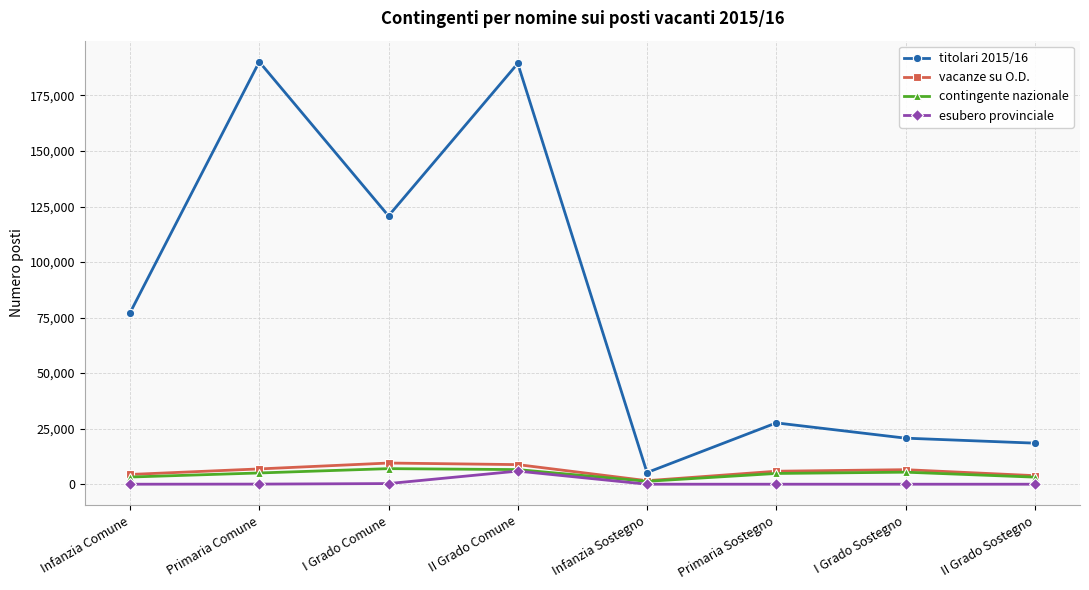

Which series has the widest spread of values?

titolari 2015/16